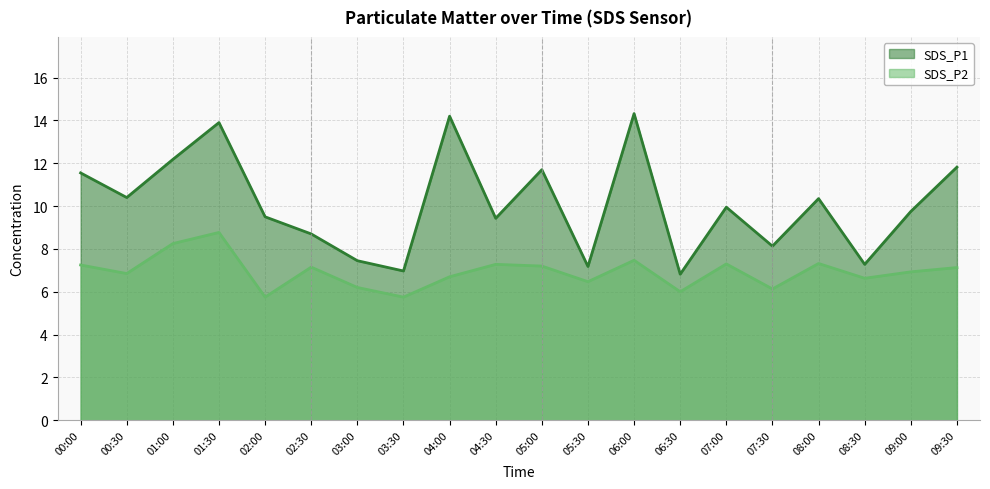

Which category has the highest value in the SDS_P2 series?

01:30